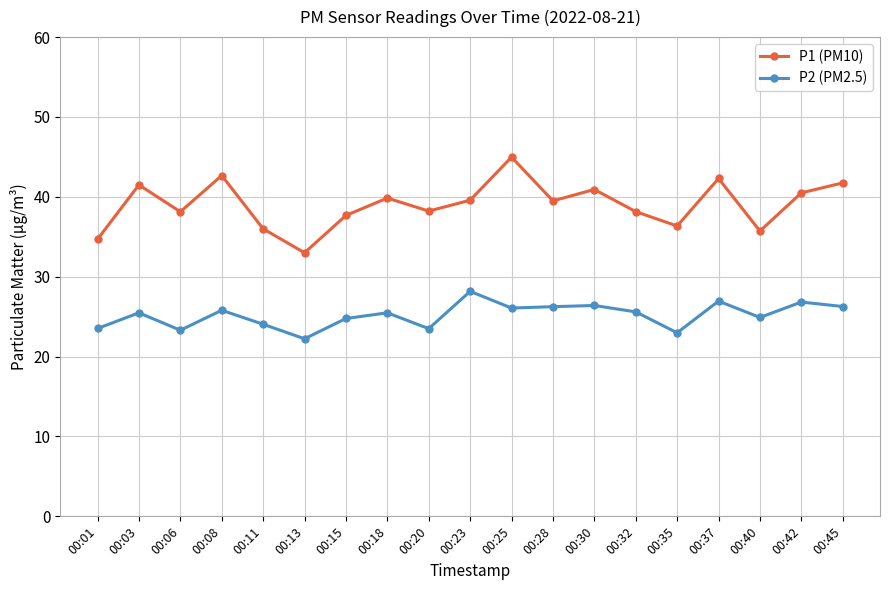

The P2 (PM2.5) series shows 25.5 at 00:03. True or false?

True